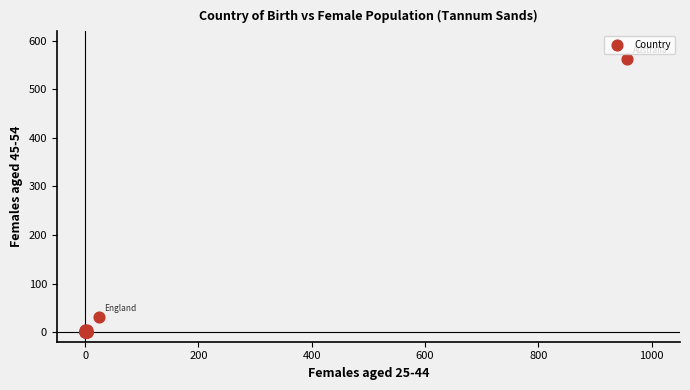

What Y value in the scatter plot is closest to 281?

31